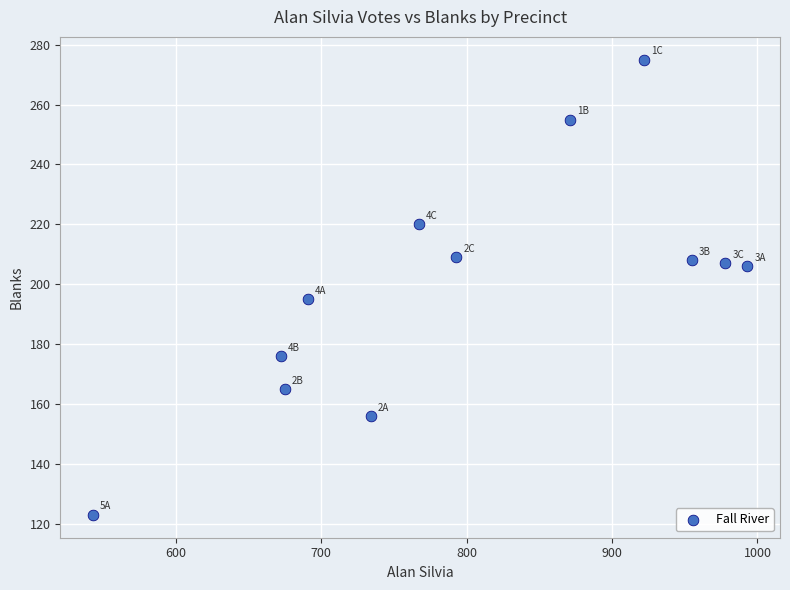

What is the range of X values (max minus min)?

450